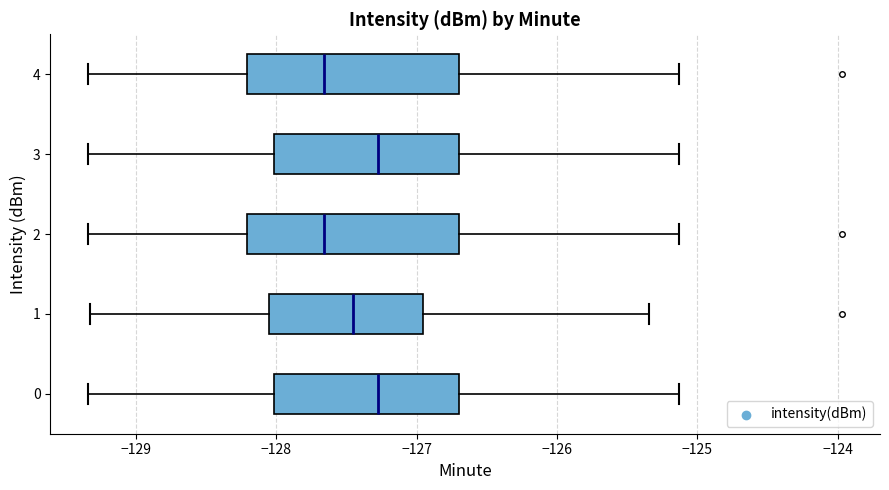

Where is the right edge of the box at y = 1 on the x-axis? The values are not printed on the chart, so give them approximately, as read against the axis.

-127.0